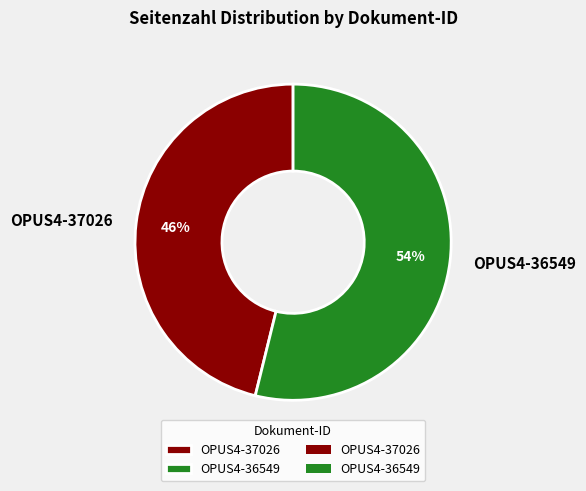

Is the sum of OPUS4-36549 and OPUS4-37026 greater than half?

Yes